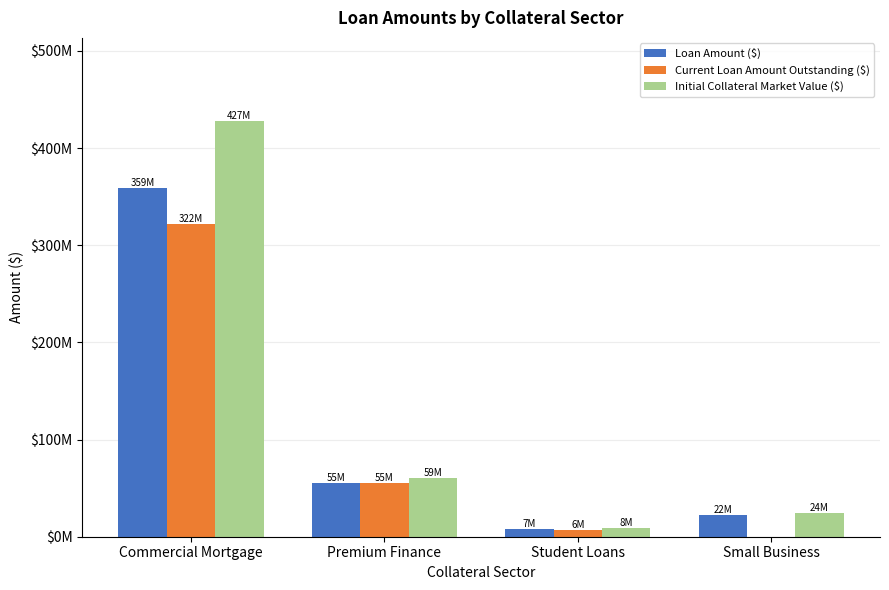

Which series has the largest total across all categories?

Initial Collateral Market Value ($)